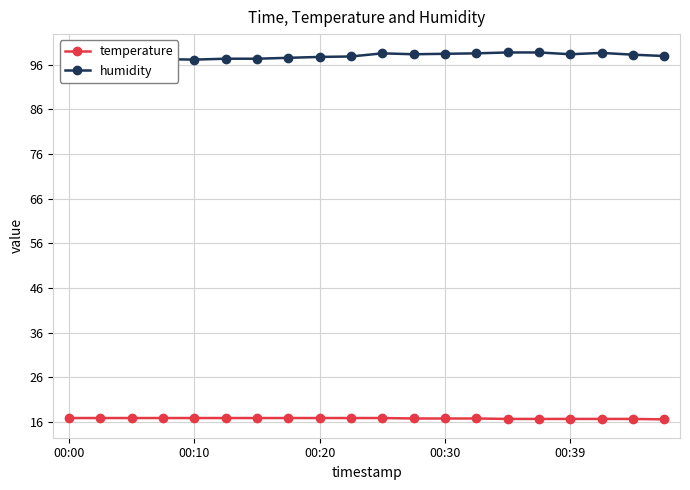

Rank the series by their maximum value, from highest to lowest.

humidity, temperature